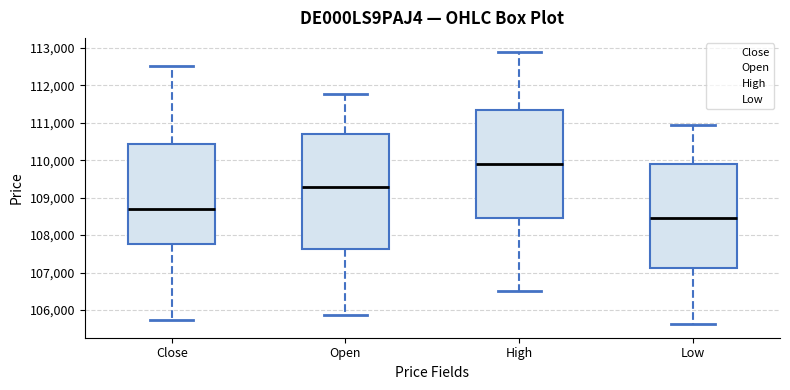

Which box is the tallest, from its lower edge to its upper edge?

Open